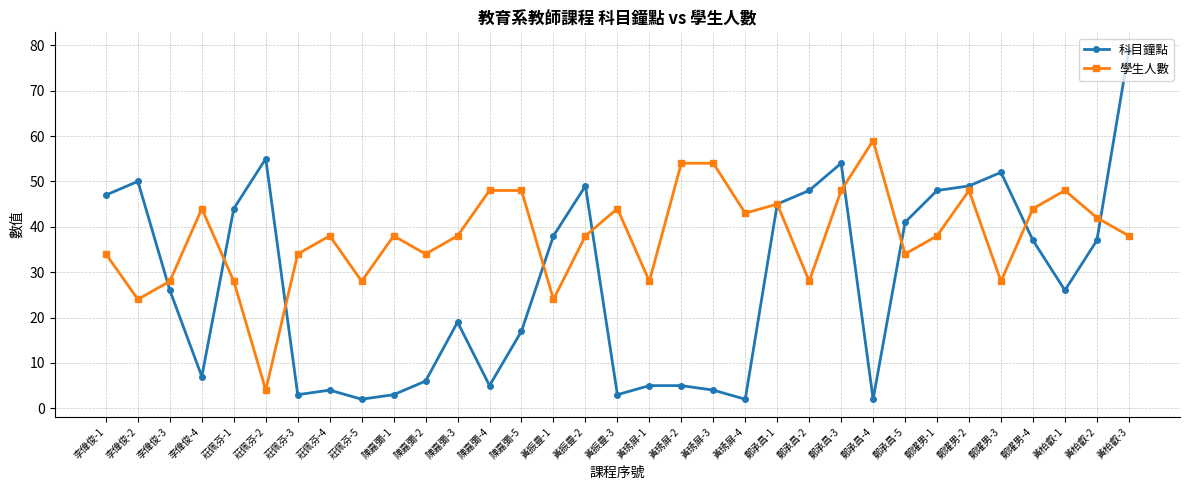

The value of 學生人數 at 鄭燿男-3 is 12. True or false?

False